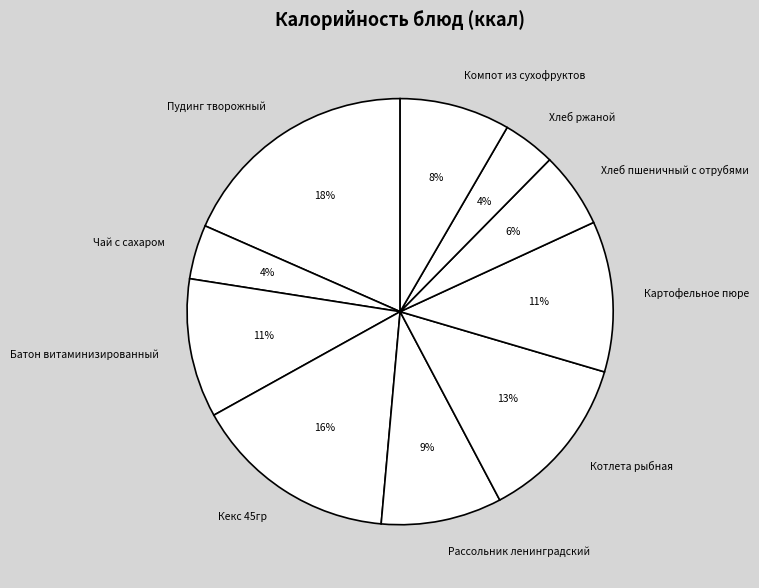

Is there a majority slice in this chart?

No